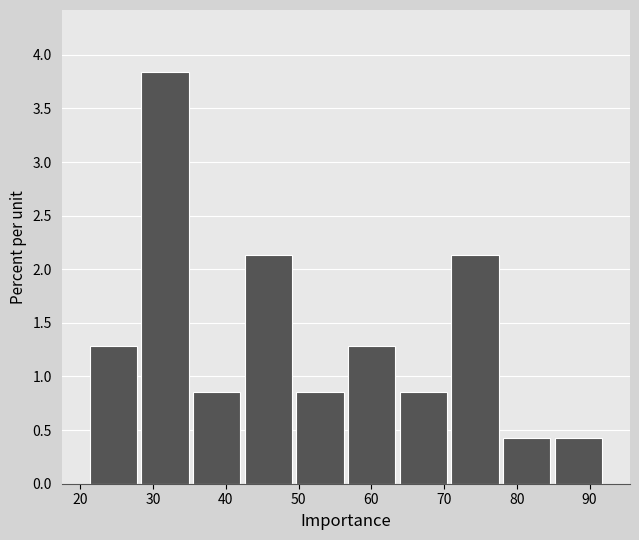

How tall is the bar that spans 21.0 to 28.1 on the x-axis? Neither the bar edges nor the heights are printed on the chart, so give them approximately, as read against the axes.

1.30